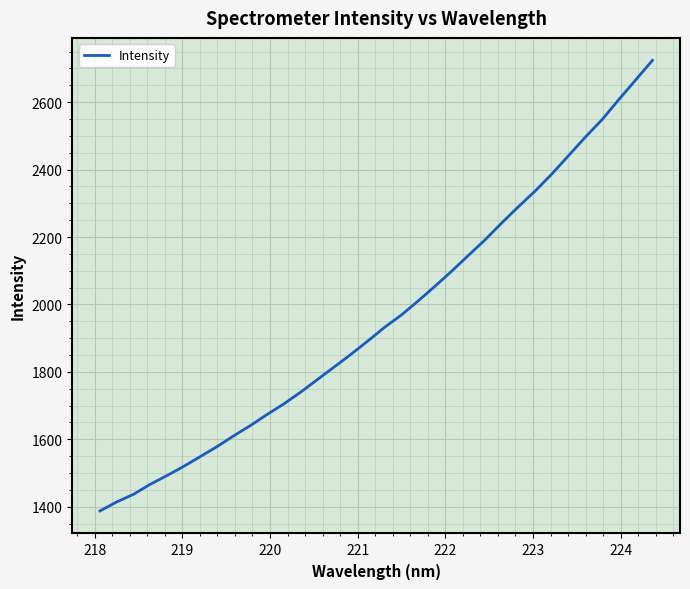

What is the difference between the maximum and minimum values?

1336.4